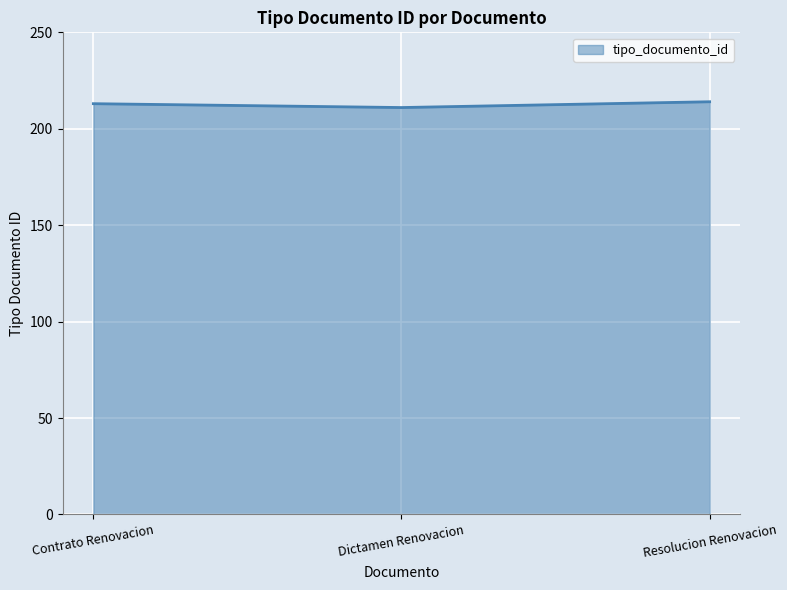

What is the greatest value displayed?

214